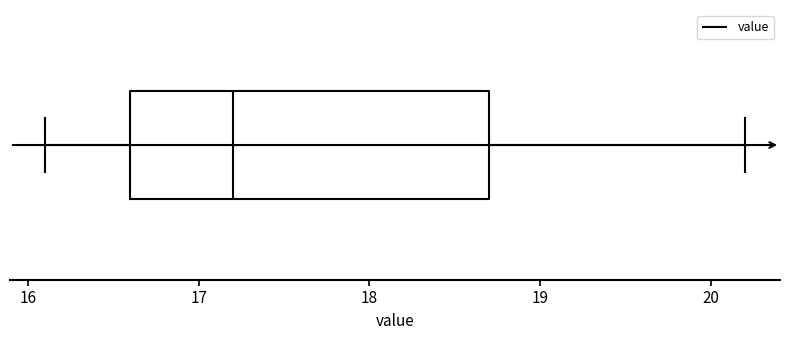

Where does the left whisker of the box end on the x-axis? The values are not printed on the chart, so give them approximately, as read against the axis.

16.1